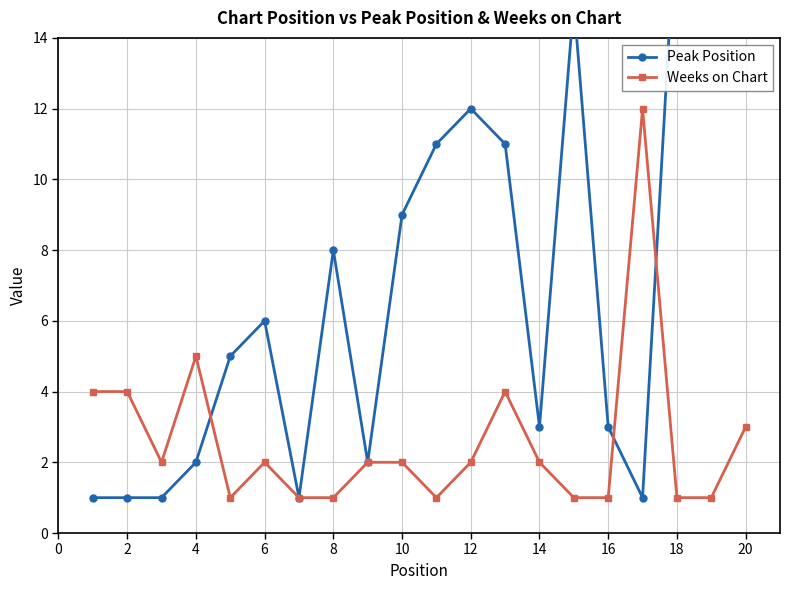

What are all the series names shown in the legend?

Peak Position, Weeks on Chart